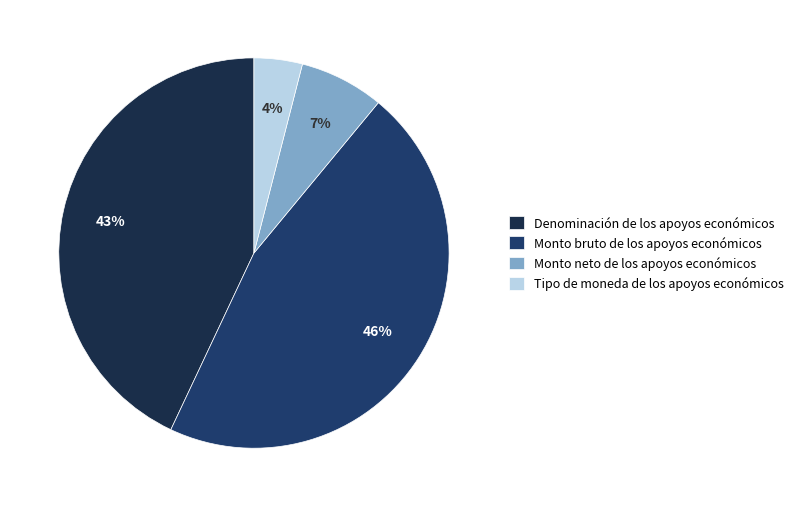

Which category has the smallest portion of the pie?

Tipo de moneda de los apoyos económicos